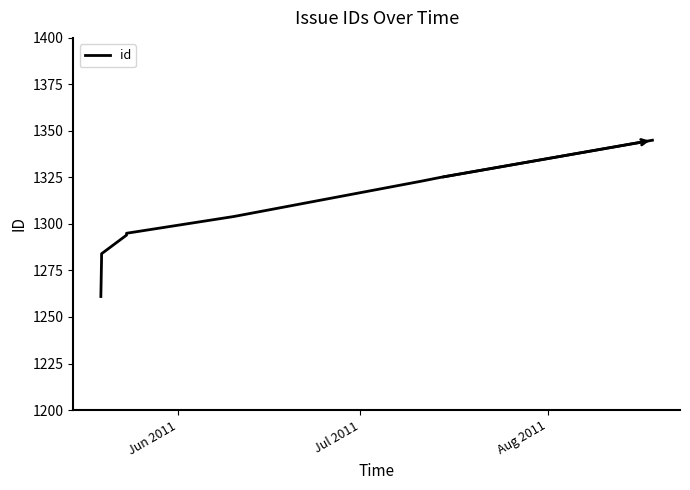

What is the minimum value shown in the chart?

1261